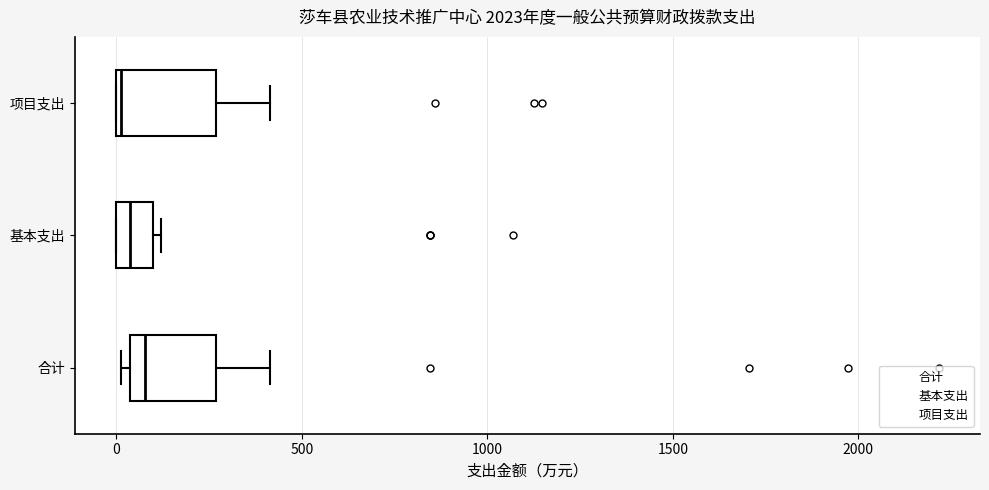

Where is the right edge of the box for 合计 on the x-axis? The values are not printed on the chart, so give them approximately, as read against the axis.

250